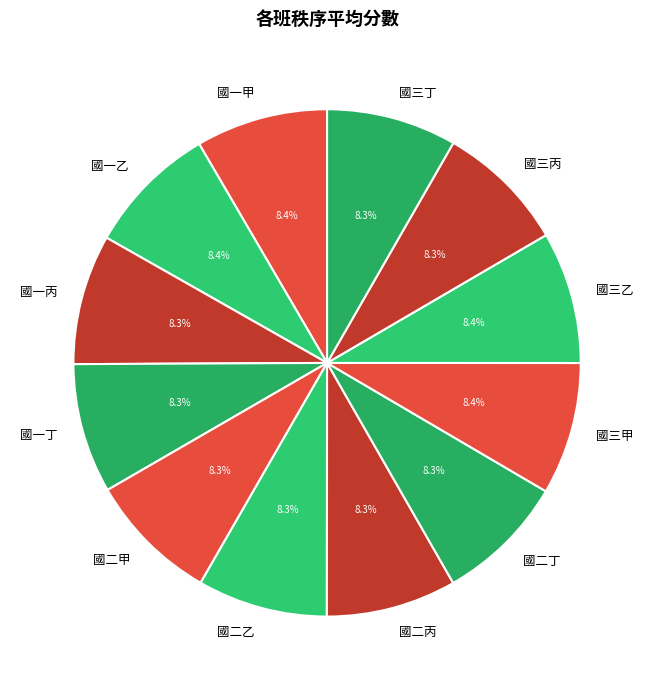

Count the number of slices in the pie.

12